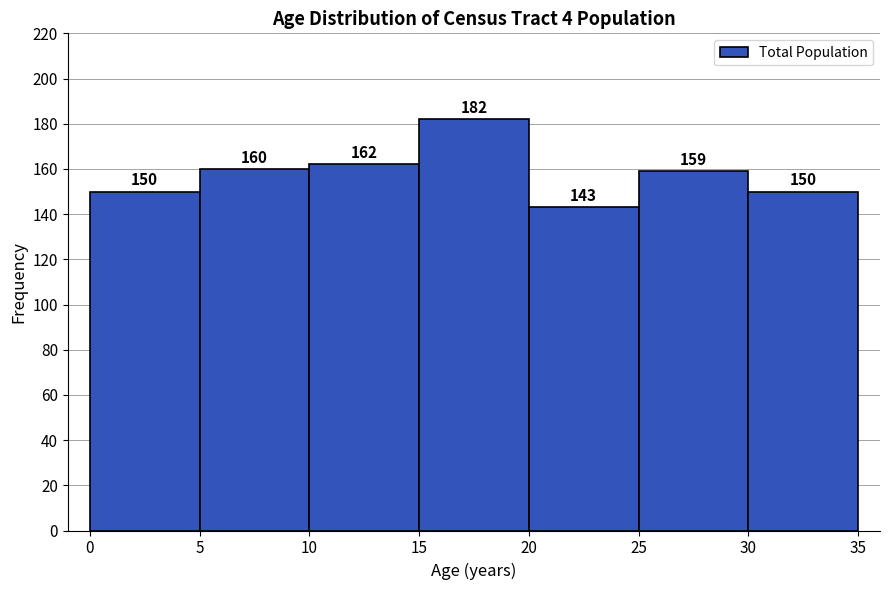

Reading left to right, transcribe this chart: for each bar, give the range it covers on the x-axis and its height.

0 to 5: 150
5 to 10: 160
10 to 15: 162
15 to 20: 182
20 to 25: 143
25 to 30: 159
30 to 35: 150